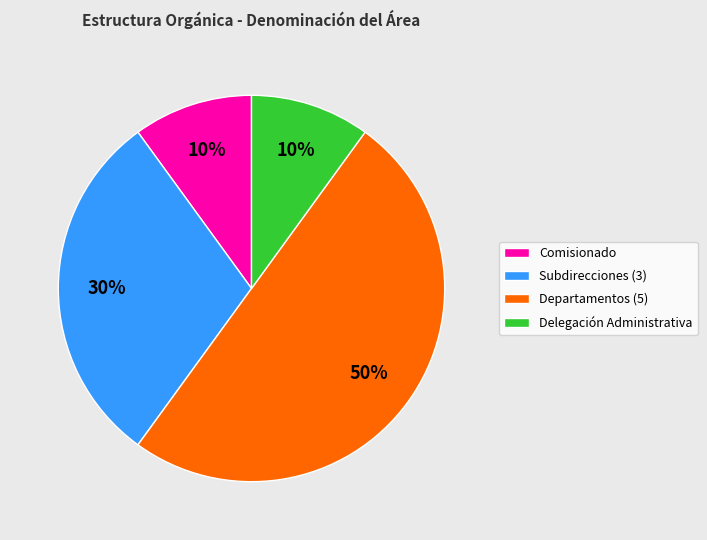

Do Subdirecciones (3) and Comisionado together represent more than half of the pie?

No